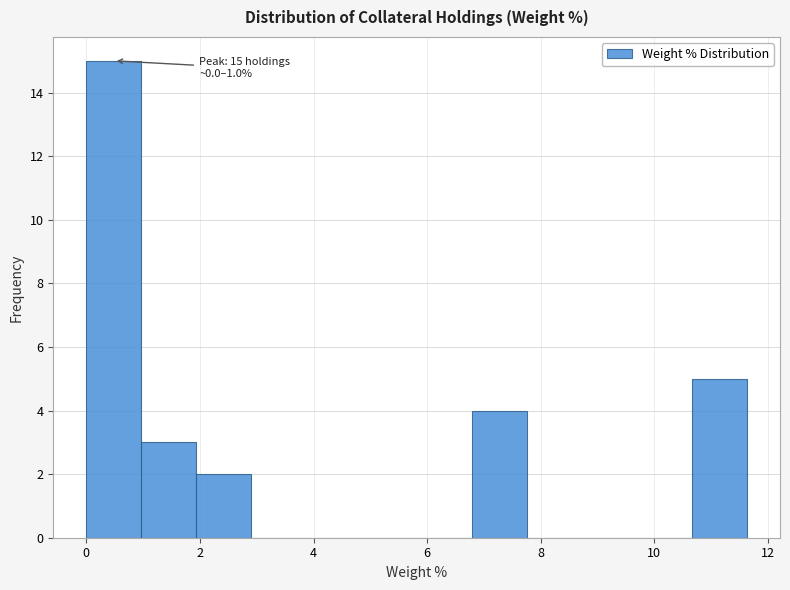

Which range on the x-axis has the tallest bar?

0.0 to 1.0